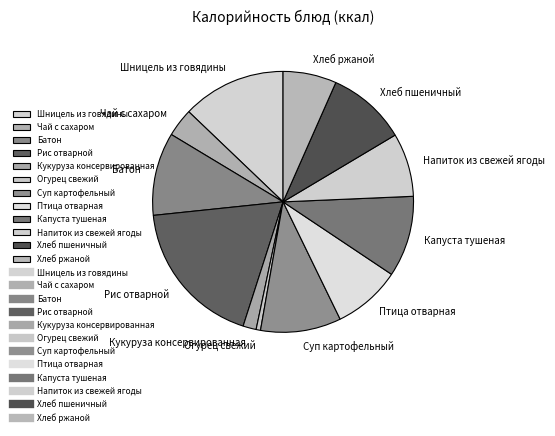

The Суп картофельный slice represents 22% of the pie. True or false?

False